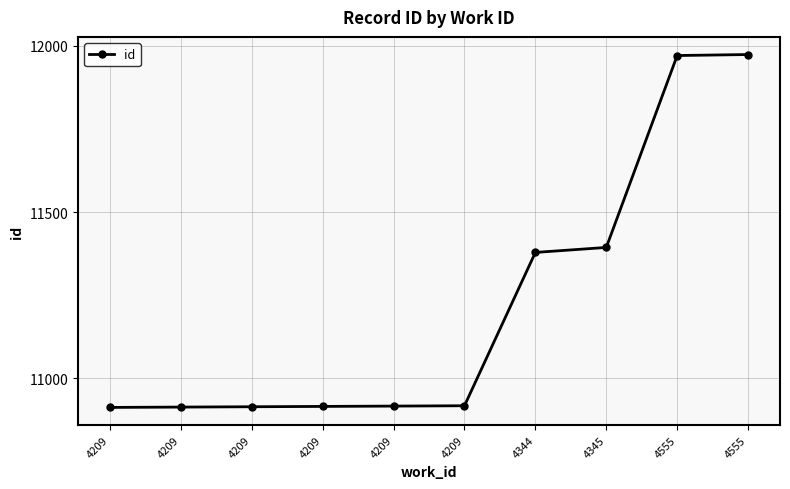

Rank the categories by value from lowest to highest.

4209, 4209, 4209, 4209, 4209, 4209, 4344, 4345, 4555, 4555